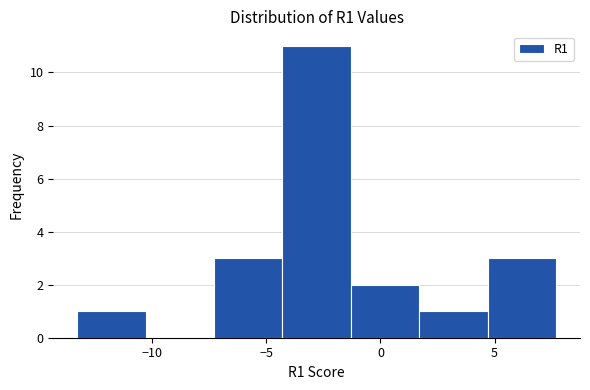

Reading left to right, transcribe this chart: for each bar, give the range it covers on the x-axis and its height. Neither the bar edges nor the heights are printed on the chart, so give them approximately, as read against the axes.

-13.5 to -10.5: 1
-10.5 to -7.5: 0
-7.5 to -4.5: 3
-4.5 to -1.5: 11
-1.5 to 1.5: 2
1.5 to 4.5: 1
4.5 to 7.5: 3